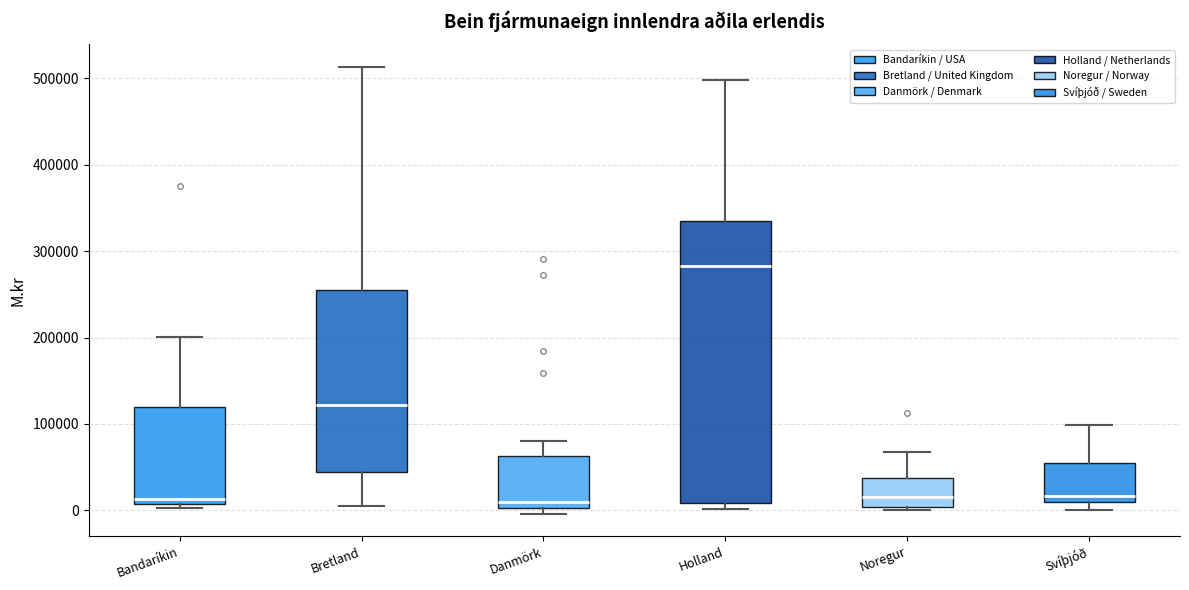

Where is the lower edge of the box for Bandaríkin on the y-axis? The values are not printed on the chart, so give them approximately, as read against the axis.

10000